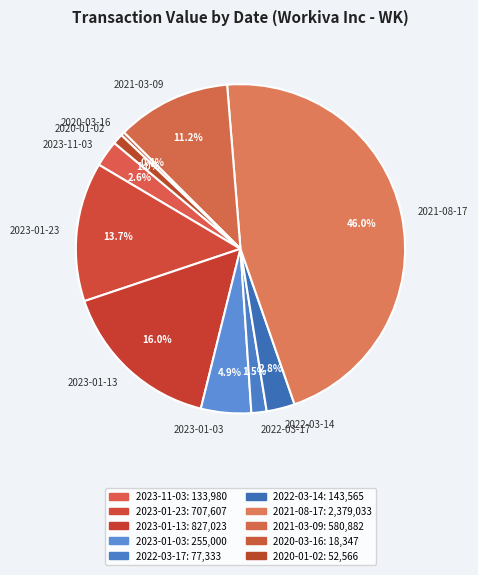

Count the number of slices in the pie.

10